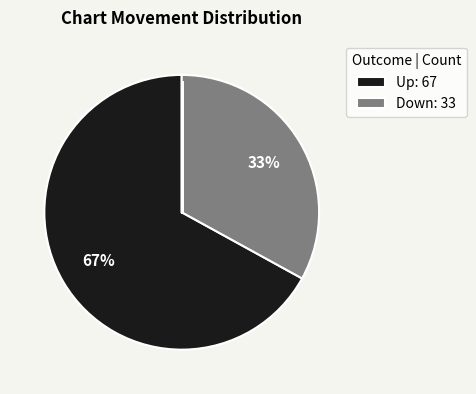

Does any single category account for the majority?

Yes